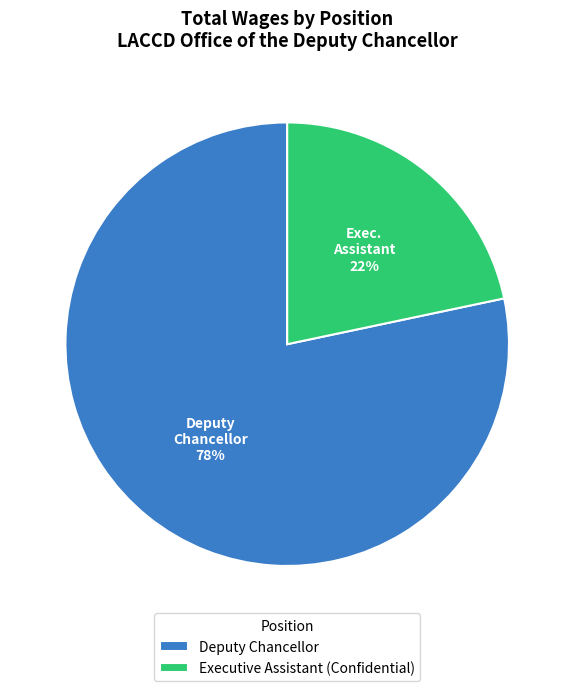

Count the number of slices in the pie.

2